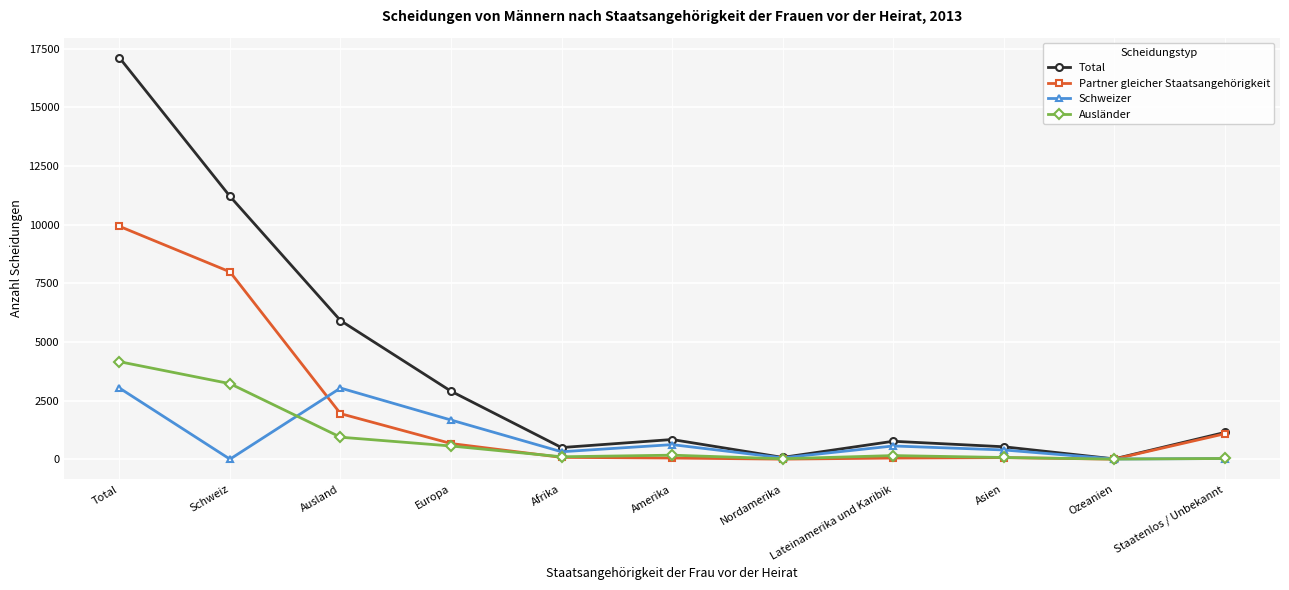

What is the total value across all series at Lateinamerika und Karibik?

1526